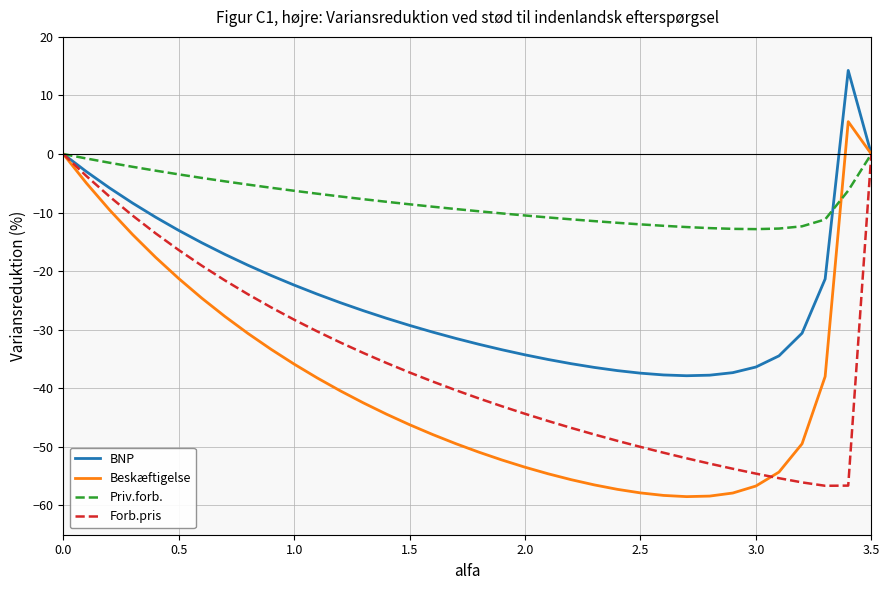

Which series has the largest range (max minus min)?

Beskæftigelse